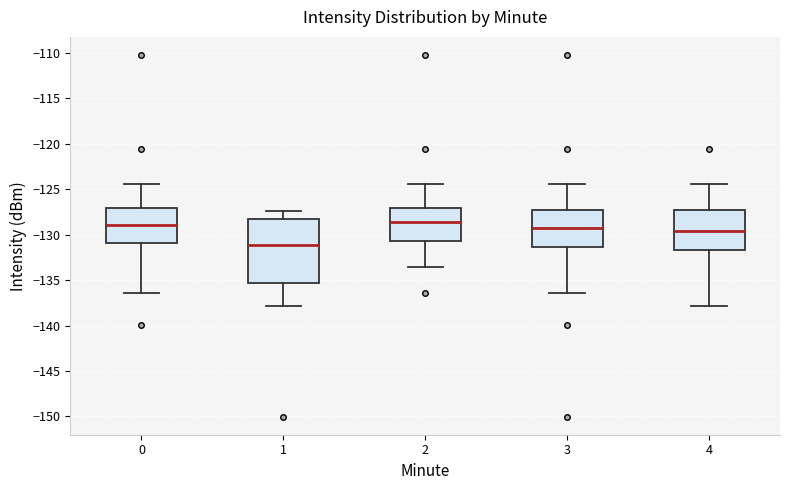

Which box is the tallest, from its lower edge to its upper edge?

1